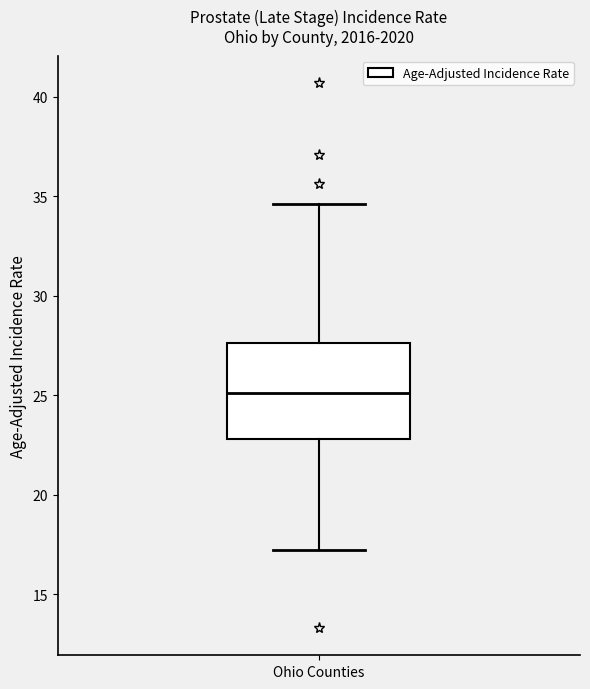

Where is the lower edge of the box for Ohio Counties on the y-axis? The values are not printed on the chart, so give them approximately, as read against the axis.

23.0